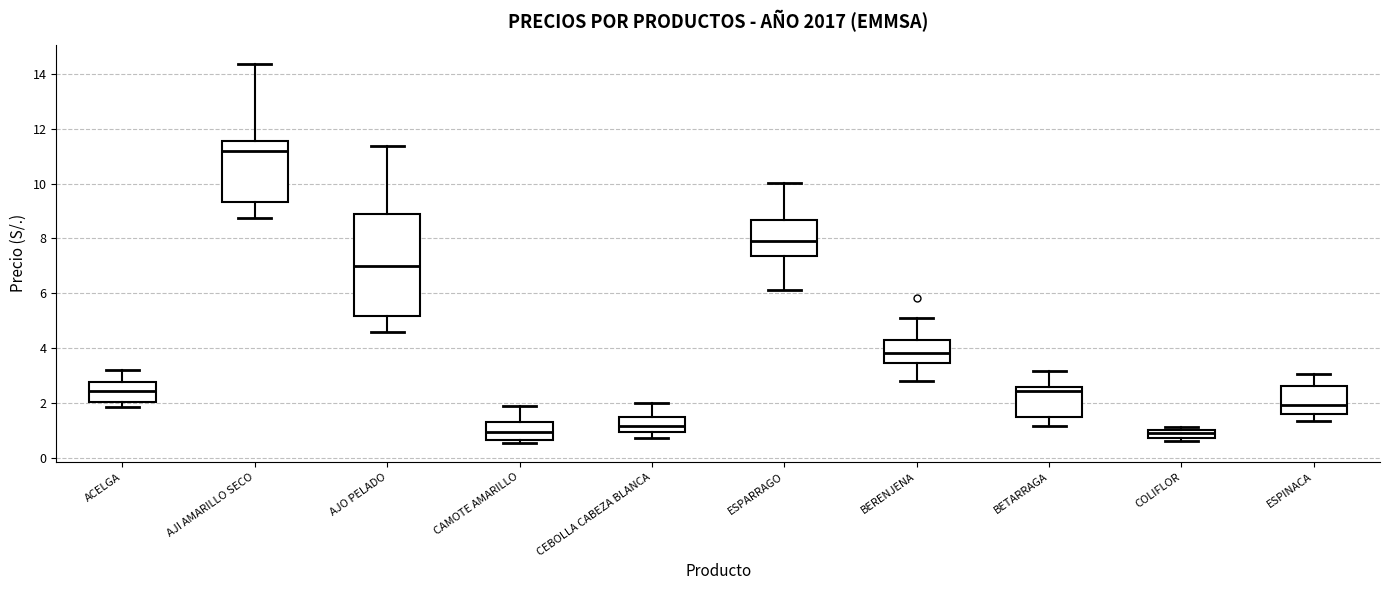

Which box is the tallest, from its lower edge to its upper edge?

AJO PELADO